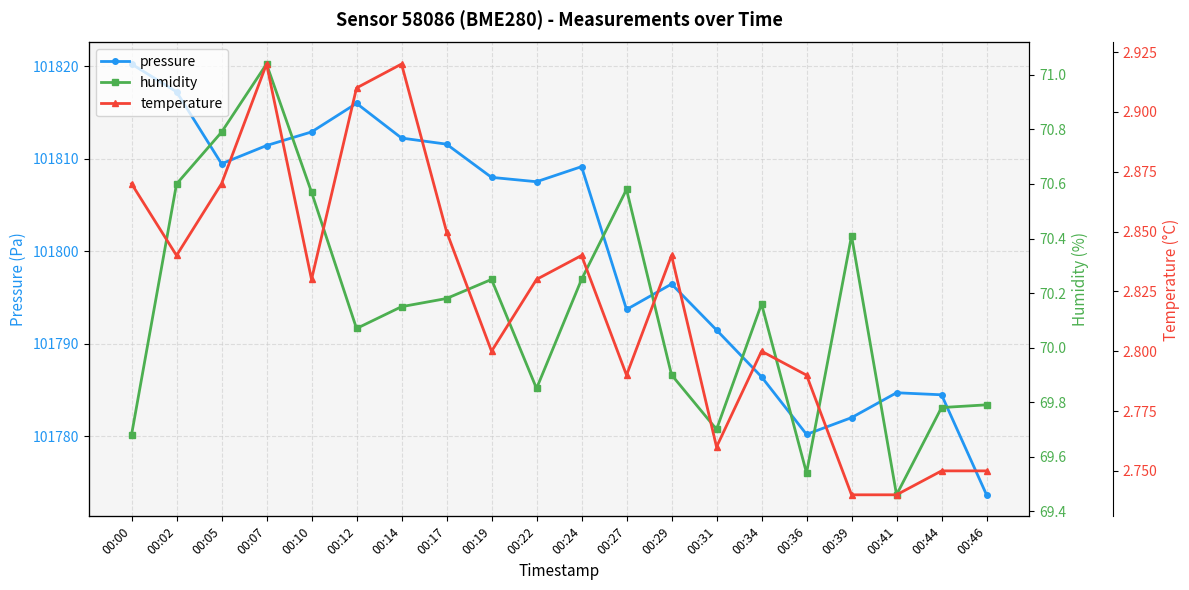

Does the chart have visible grid lines?

Yes